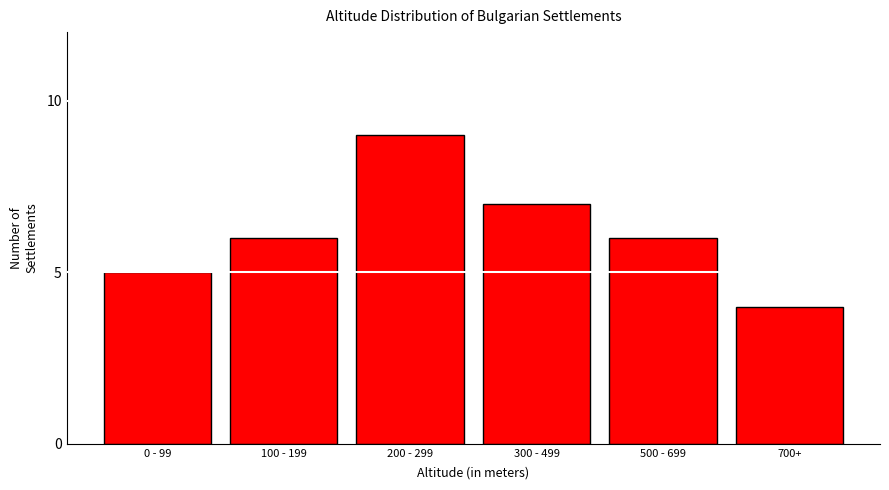

Reading left to right, list all the values displayed in this chart.

0 - 99=5	100 - 199=6	200 - 299=9	300 - 499=7	500 - 699=6	700+=4